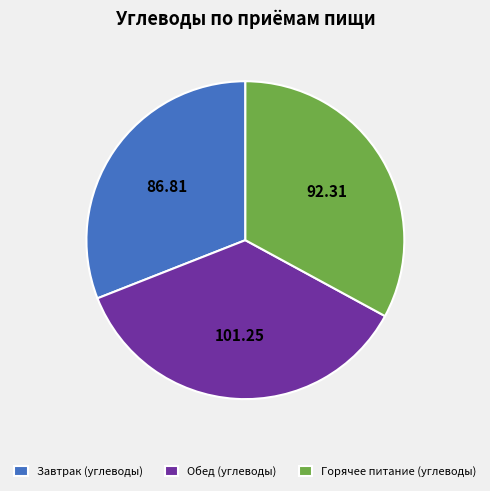

Is there a majority slice in this chart?

No